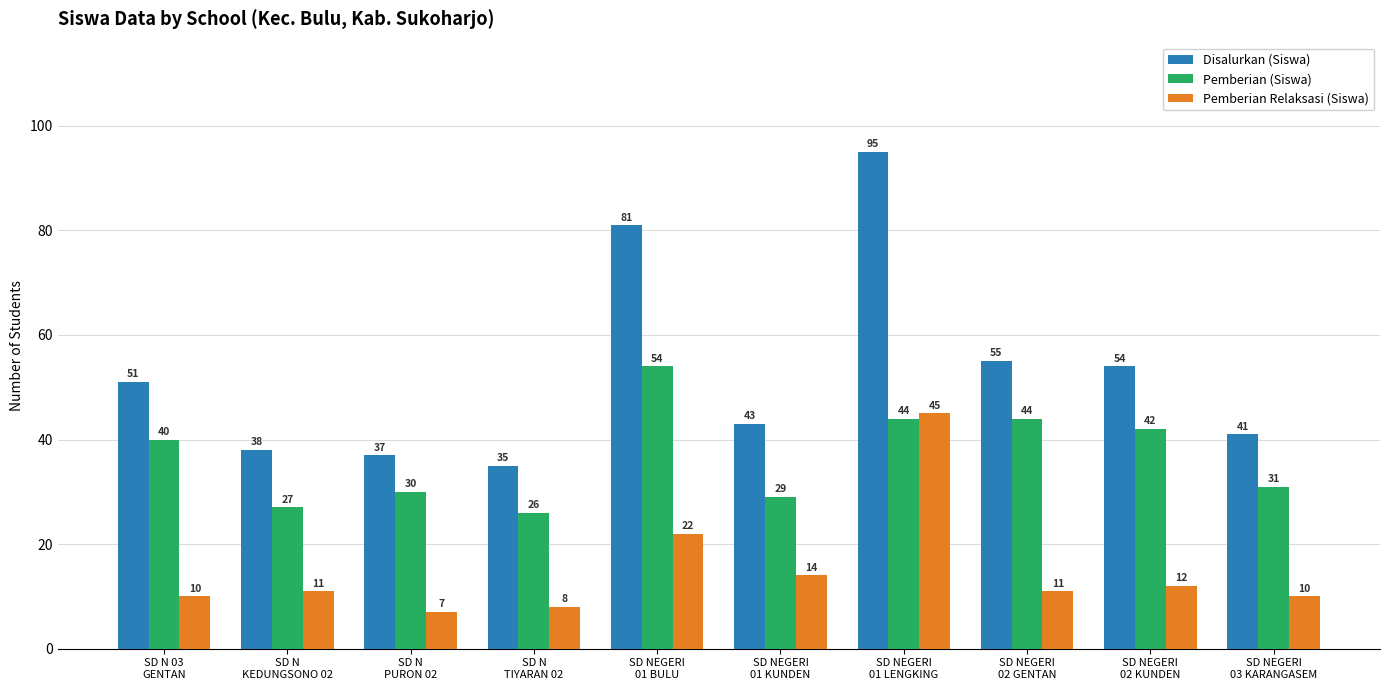

What is the difference between the Pemberian Relaksasi (Siswa) values at SD N 03
GENTAN and SD N
TIYARAN 02?

2